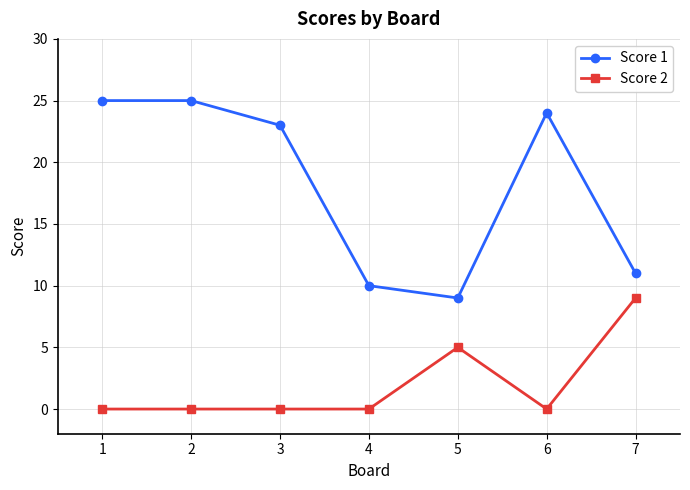

Reading right to left, transcribe all the data shown in this chart.

Score 1: 7=11	6=24	5=9	4=10	3=23	2=25	1=25
Score 2: 7=9	6=0	5=5	4=0	3=0	2=0	1=0